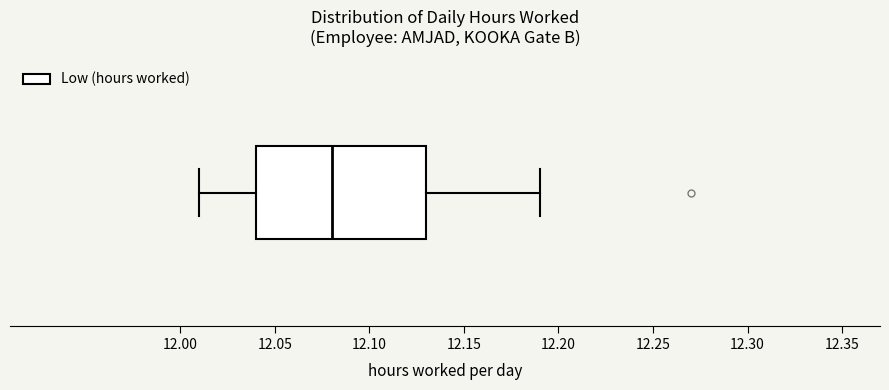

Where is the left edge of the box on the x-axis? The values are not printed on the chart, so give them approximately, as read against the axis.

12.04